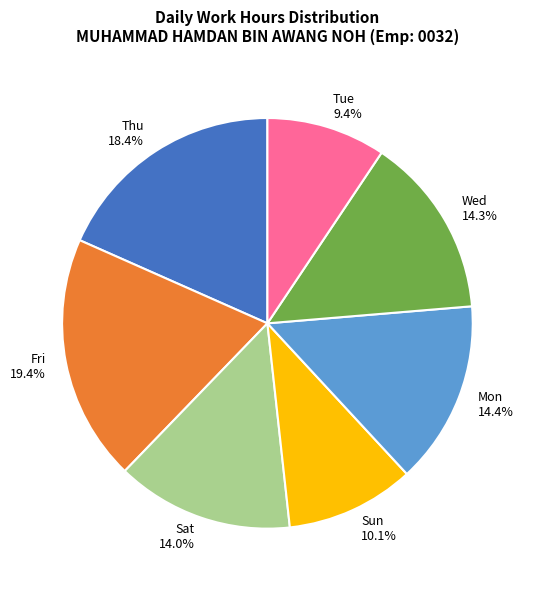

What percentage is NOT represented by Tue?

90.6%